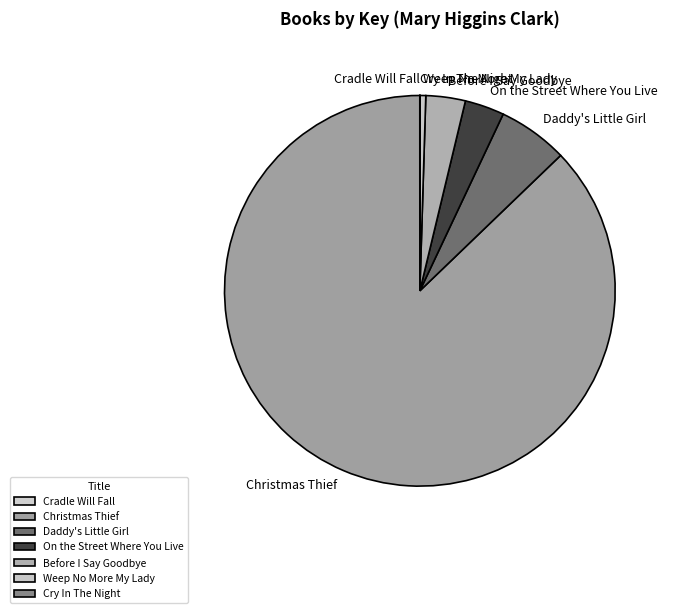

Which slice represents more than half of the pie?

Christmas Thief